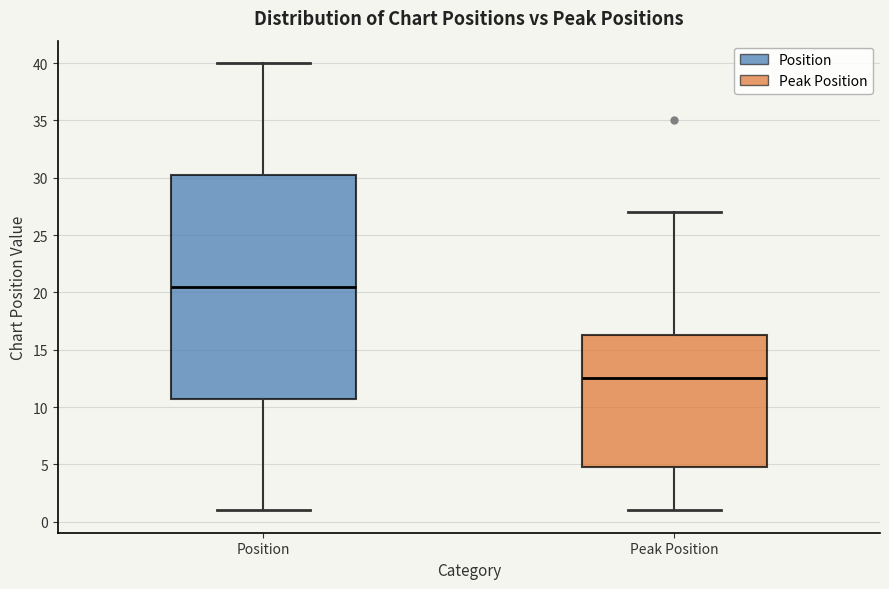

Where does the median line of the box for Peak Position sit on the y-axis? The values are not printed on the chart, so give them approximately, as read against the axis.

12.5